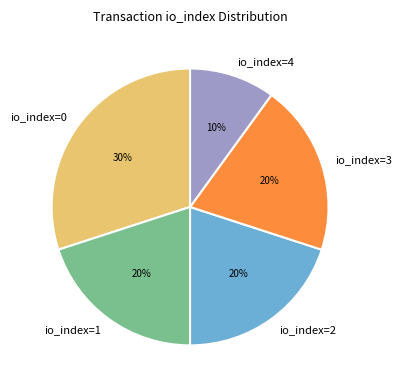

What is the largest slice in the pie chart?

io_index=0